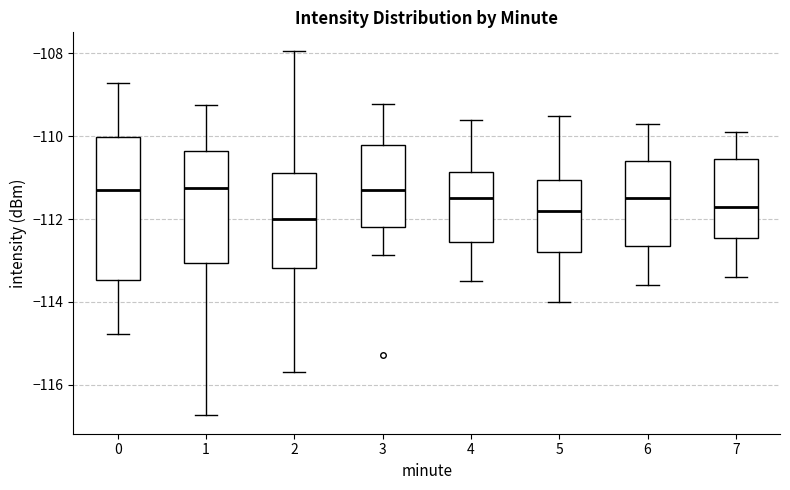

Reading left to right, read every box against the y-axis: the position of its median line, the range the box covers, and the ends of its whiskers. The values are not printed on the chart, so give them approximately, as read against the axis.

0: median -111.2, box -113.4 to -110.0, whiskers -114.8 to -108.8
1: median -111.2, box -113.0 to -110.4, whiskers -116.8 to -109.2
2: median -112.0, box -113.2 to -110.8, whiskers -115.6 to -108.0
3: median -111.2, box -112.2 to -110.2, whiskers -112.8 to -109.2
4: median -111.4, box -112.6 to -110.8, whiskers -113.4 to -109.6
5: median -111.8, box -112.8 to -111.0, whiskers -114.0 to -109.4
6: median -111.4, box -112.6 to -110.6, whiskers -113.6 to -109.6
7: median -111.6, box -112.4 to -110.6, whiskers -113.4 to -109.8